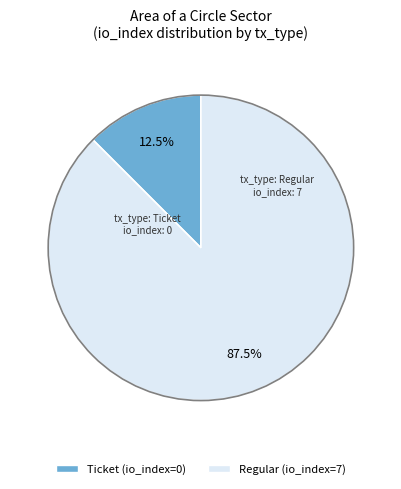

Approximately how many times larger is the value at Regular (io_index=7) compared to Ticket (io_index=0)?

7.0